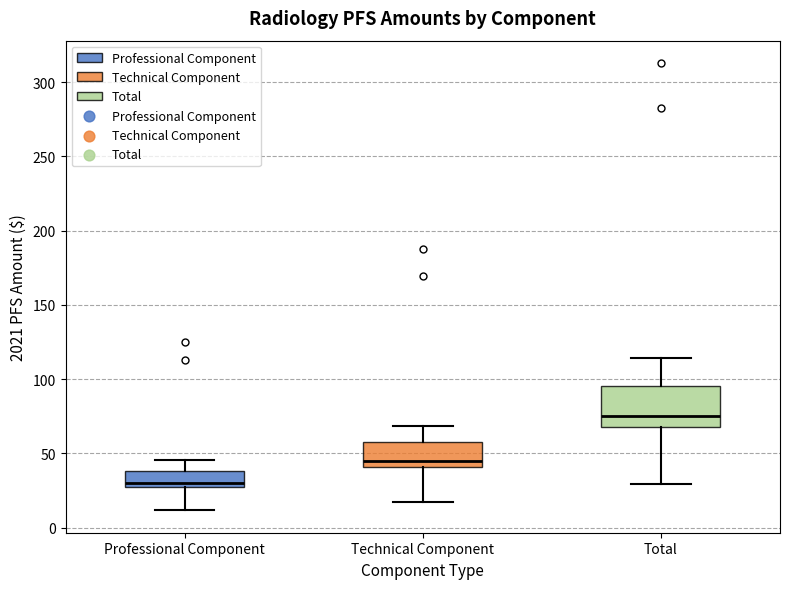

Reading left to right, read every box against the y-axis: the position of its median line, the range the box covers, and the ends of its whiskers. The values are not printed on the chart, so give them approximately, as read against the axis.

Professional Component: median 30, box 25 to 40, whiskers 10 to 45
Technical Component: median 45, box 40 to 55, whiskers 15 to 70
Total: median 75, box 70 to 95, whiskers 30 to 115